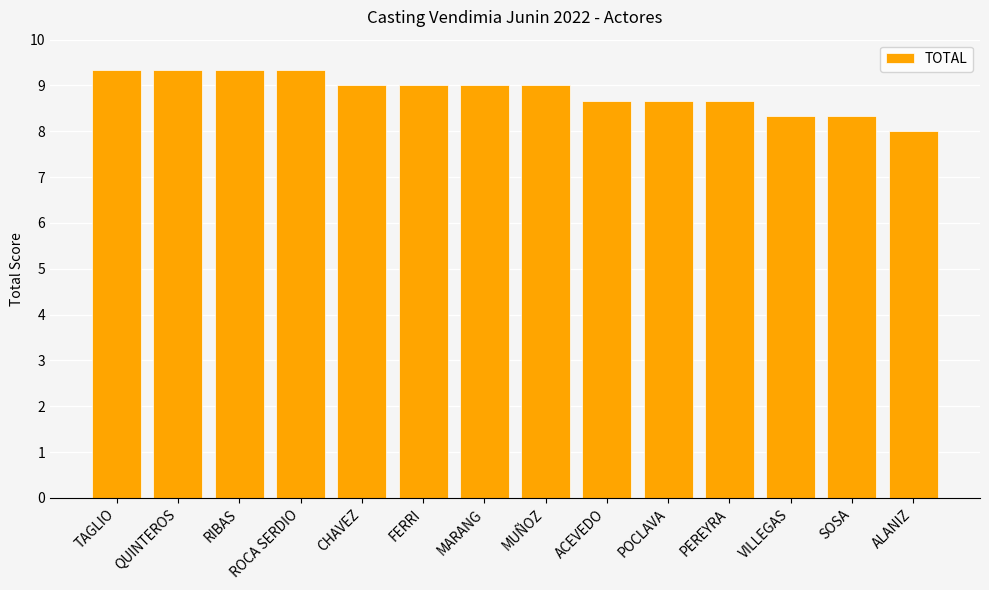

Which label corresponds to the smallest value in the chart?

ALANIZ